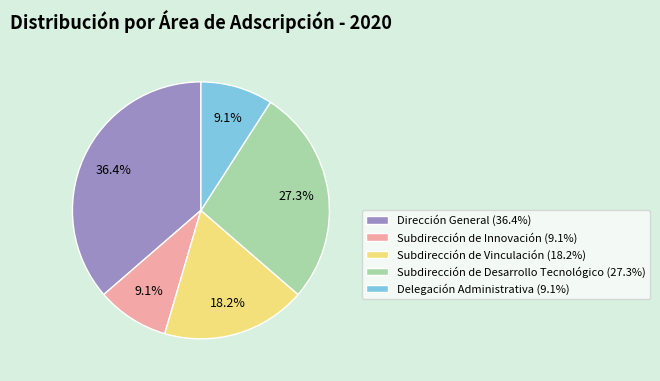

To the nearest percent, what is the average slice percentage?

20%